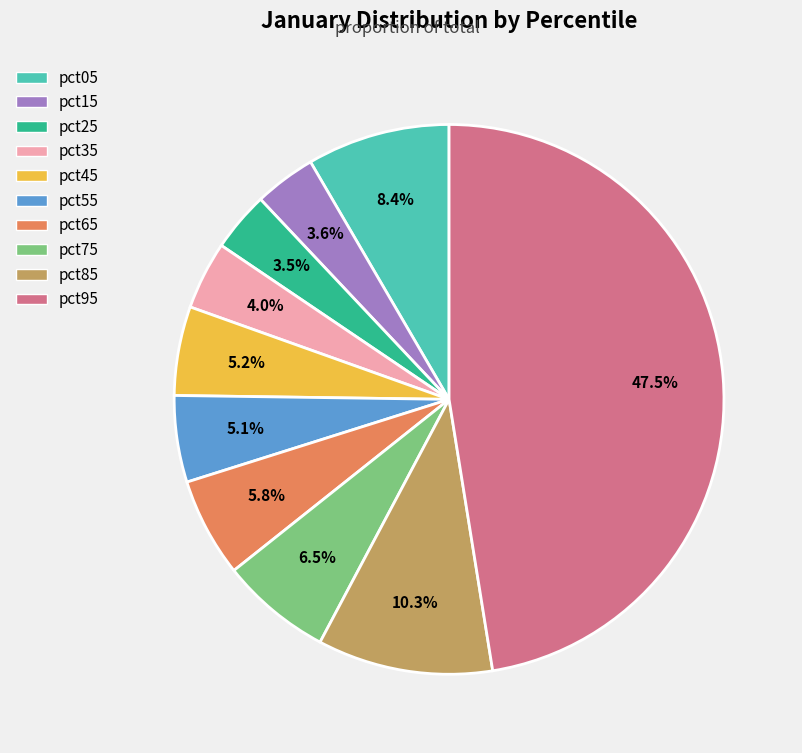

How many slices are in this pie chart?

10